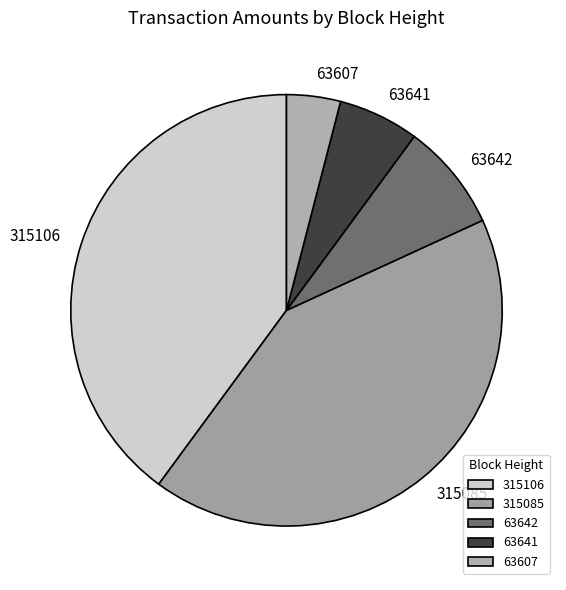

How many segments does this pie chart have?

5